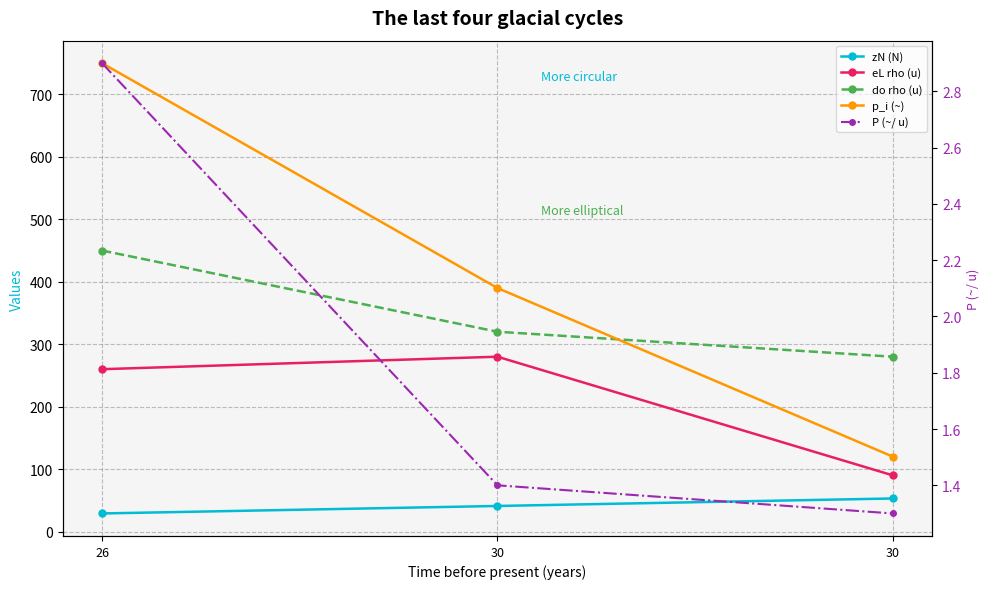

List the series in order of their peak value, lowest first.

P (~/ u), zN (N), eL rho (u), do rho (u), p_i (~)